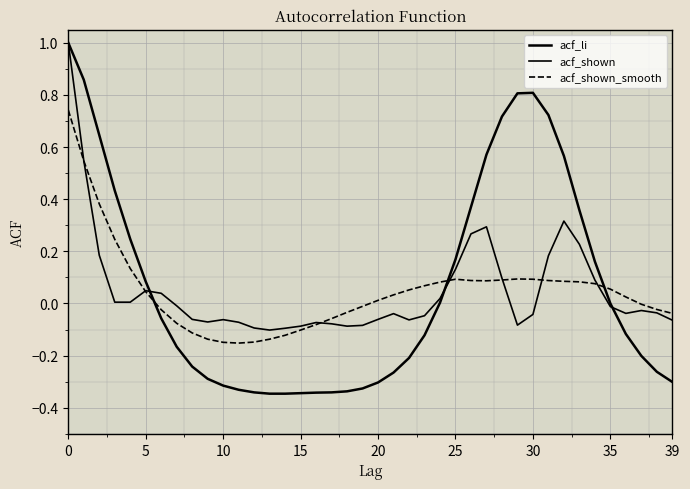

What is the difference between the maximum and second lowest values in the acf_shown series?

1.1